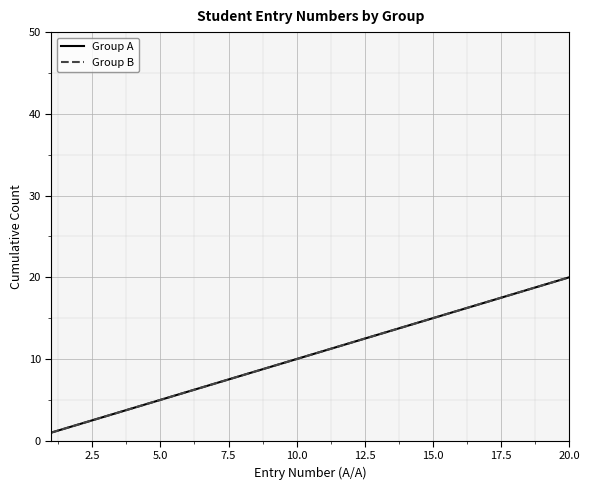

Is this an area chart (filled region under the line)?

No